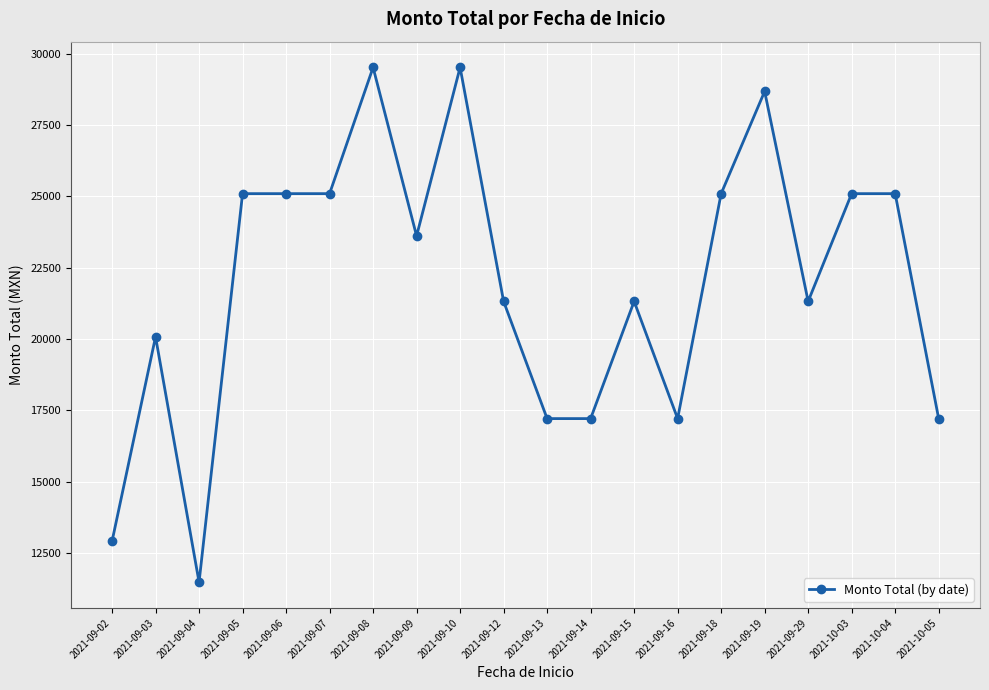

What is the value of the 3rd point from the left?

11470.1